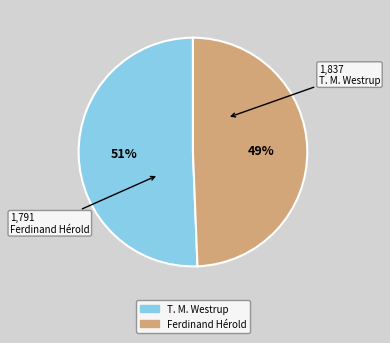

Does Ferdinand Hérold account for over 50% of the chart?

No